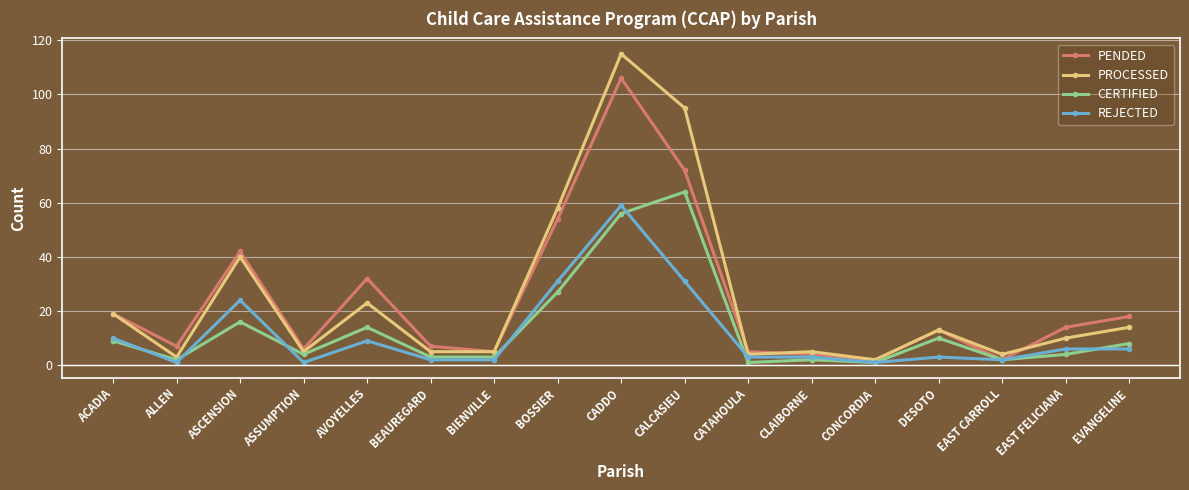

What is the difference between the REJECTED values at EAST CARROLL and CONCORDIA?

1